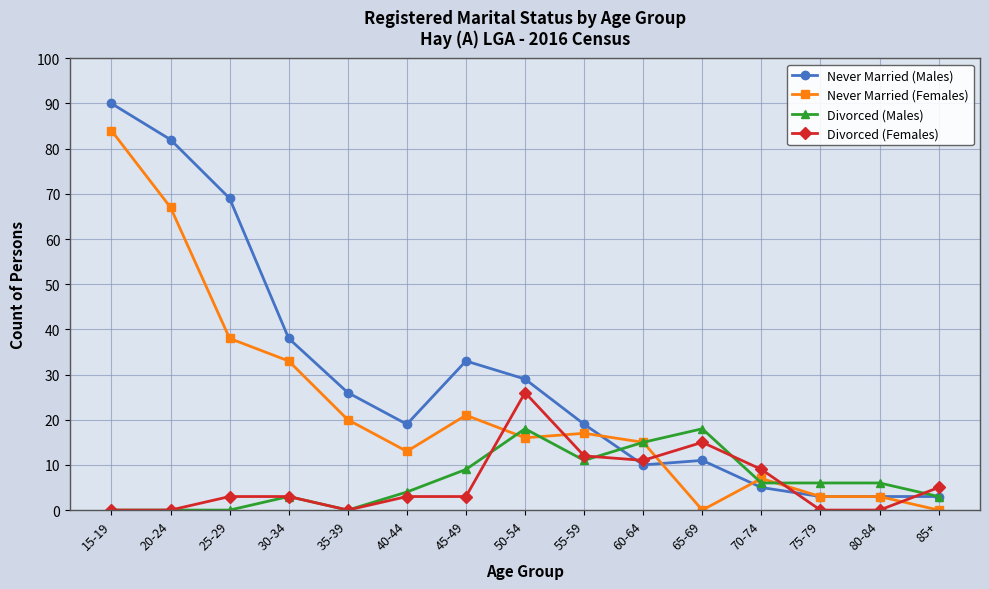

What is the sum of the Never Married (Females) values at 45-49 and 25-29?

59